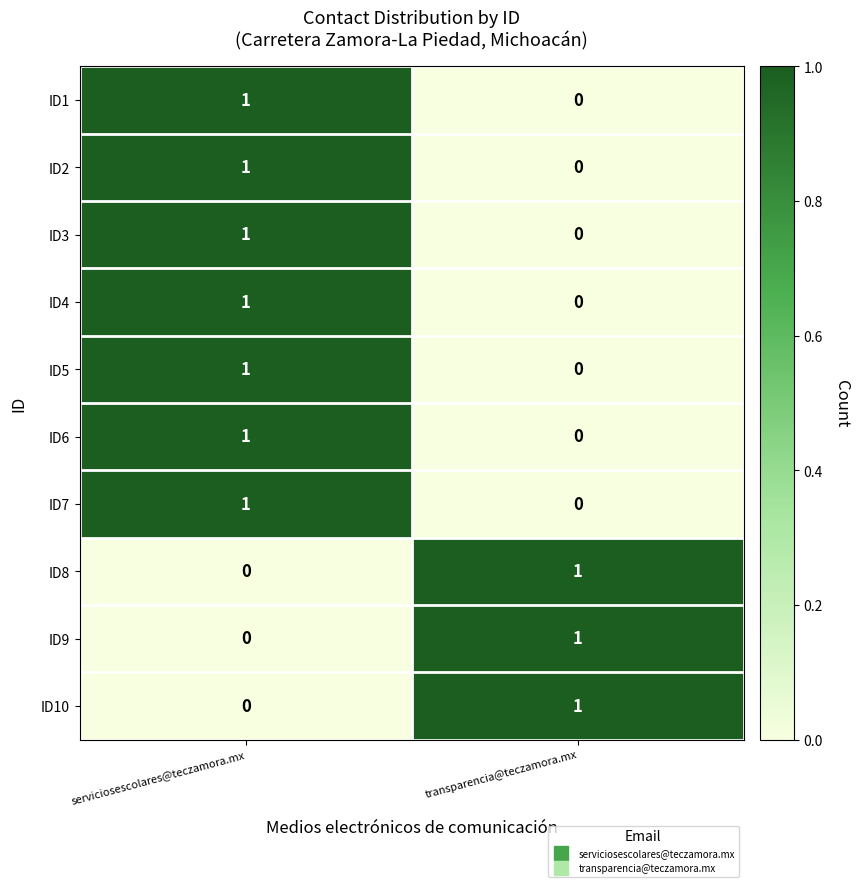

Which category has the lowest value in the ID4 series?

transparencia@teczamora.mx